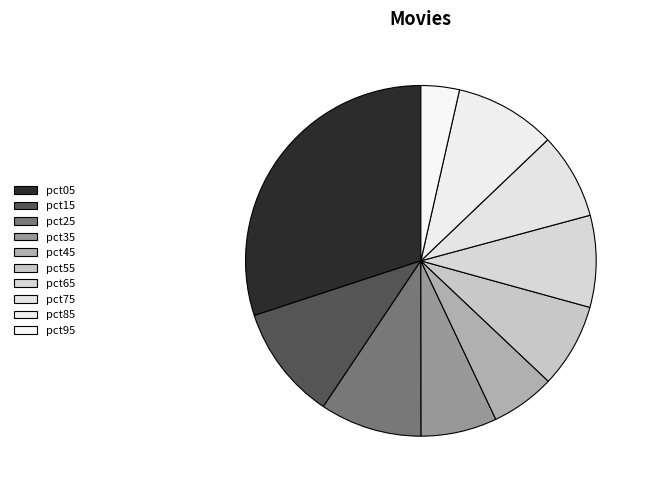

To the nearest percent, what is the combined percentage of pct45 and pct75?

14%